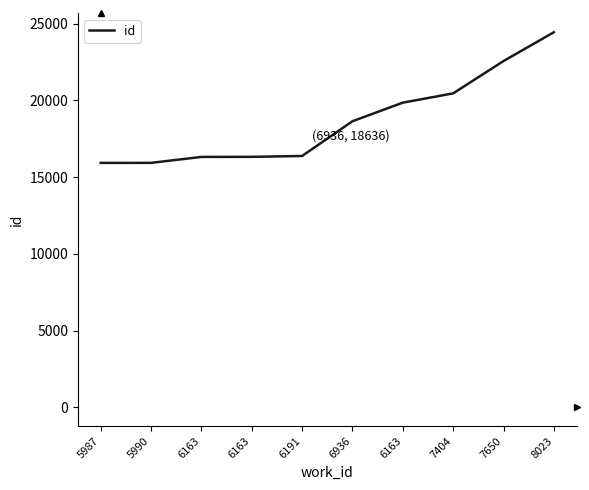

Count the number of categories in the chart.

10